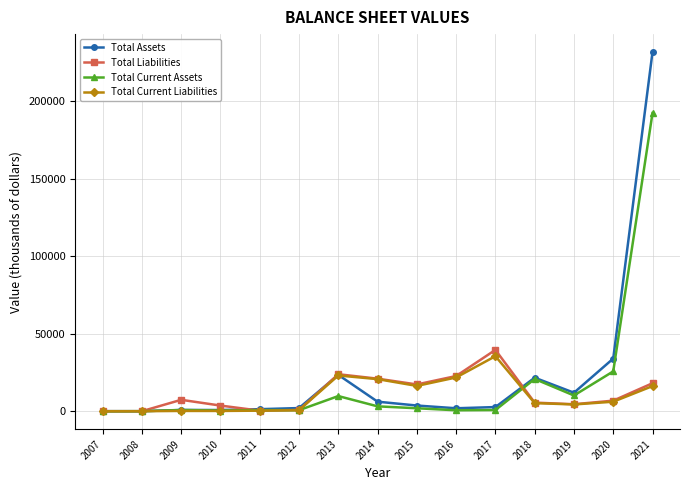

Which series has the largest range (max minus min)?

Total Assets